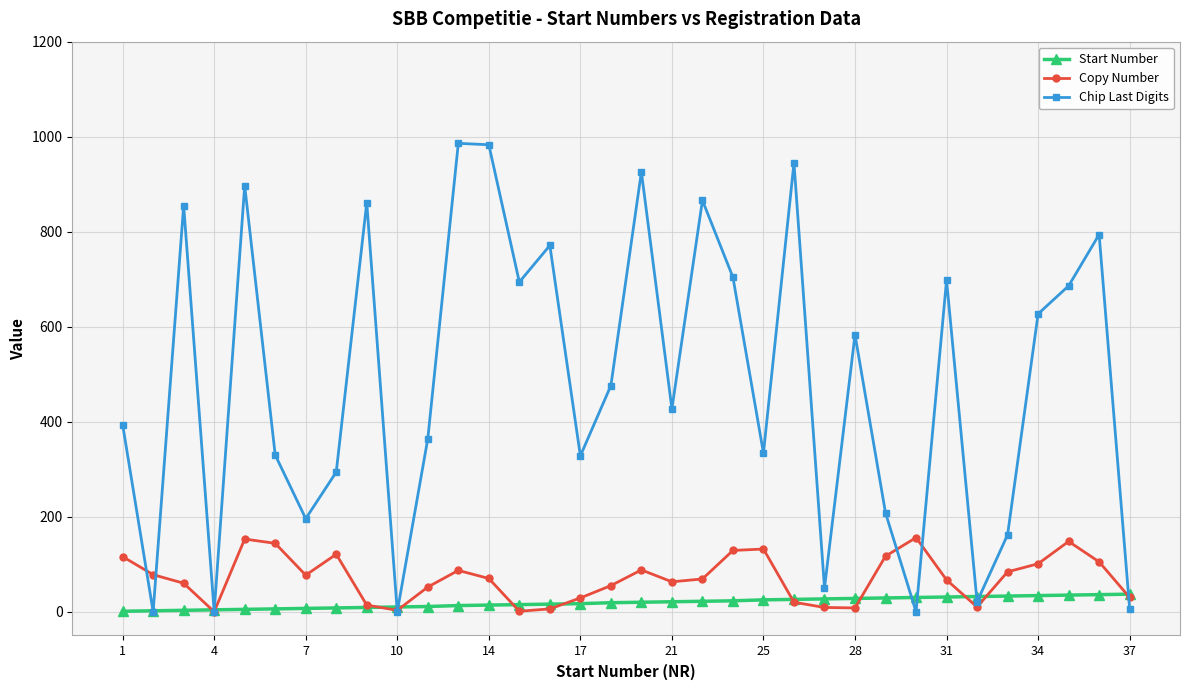

What is the value of the Chip Last Digits point at the 13th from the left?

983